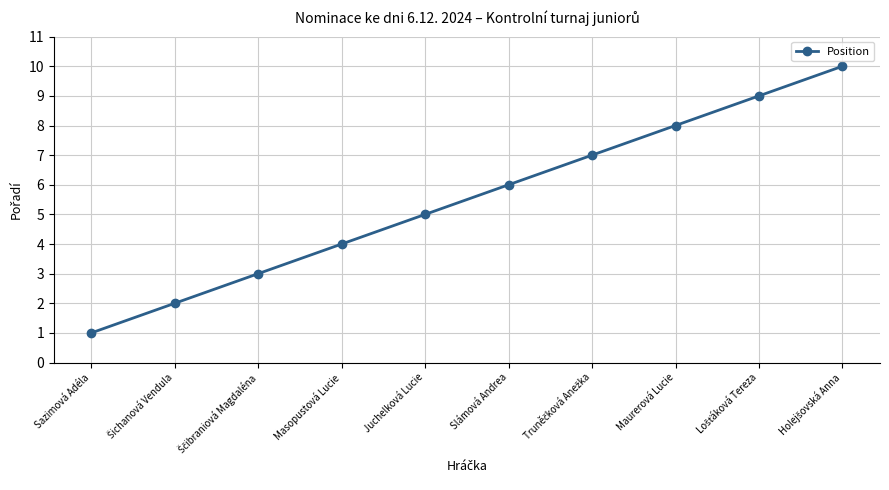

What is the smallest value displayed?

1